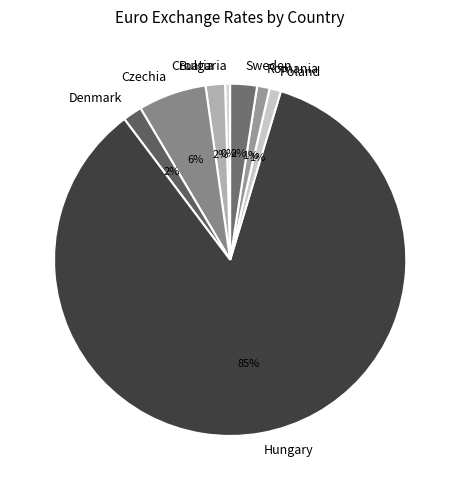

To the nearest percent, what is the difference between the Croatia and Czechia slice percentages?

4%